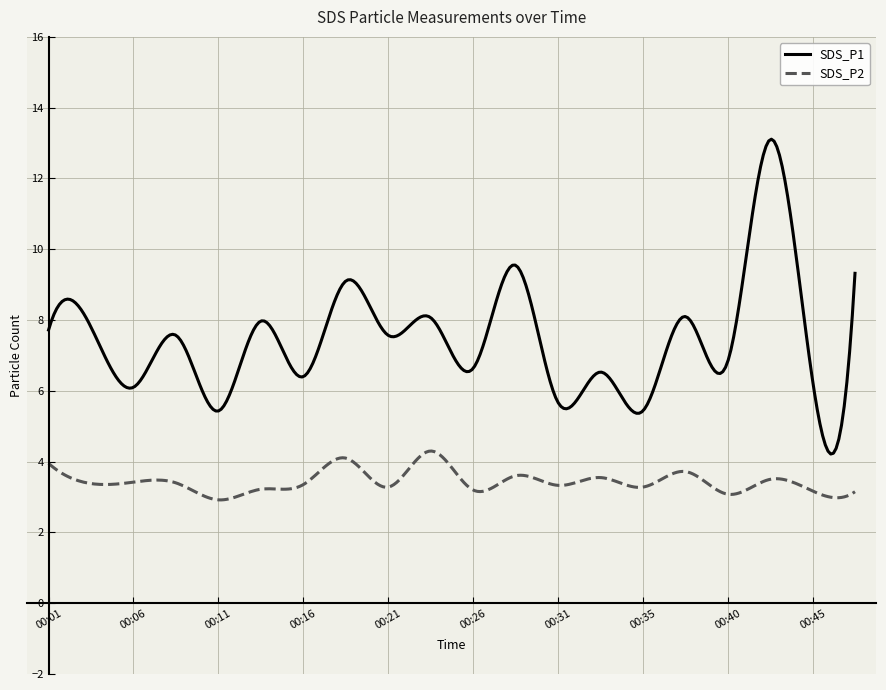

Rank the series by their average value, from highest to lowest.

SDS_P1, SDS_P2